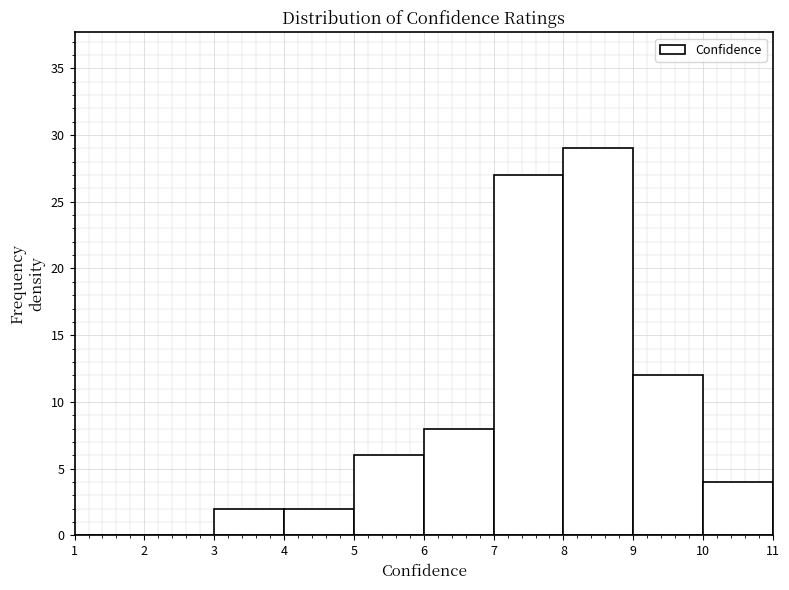

Over which range of the x-axis is the bar tallest?

8 to 9